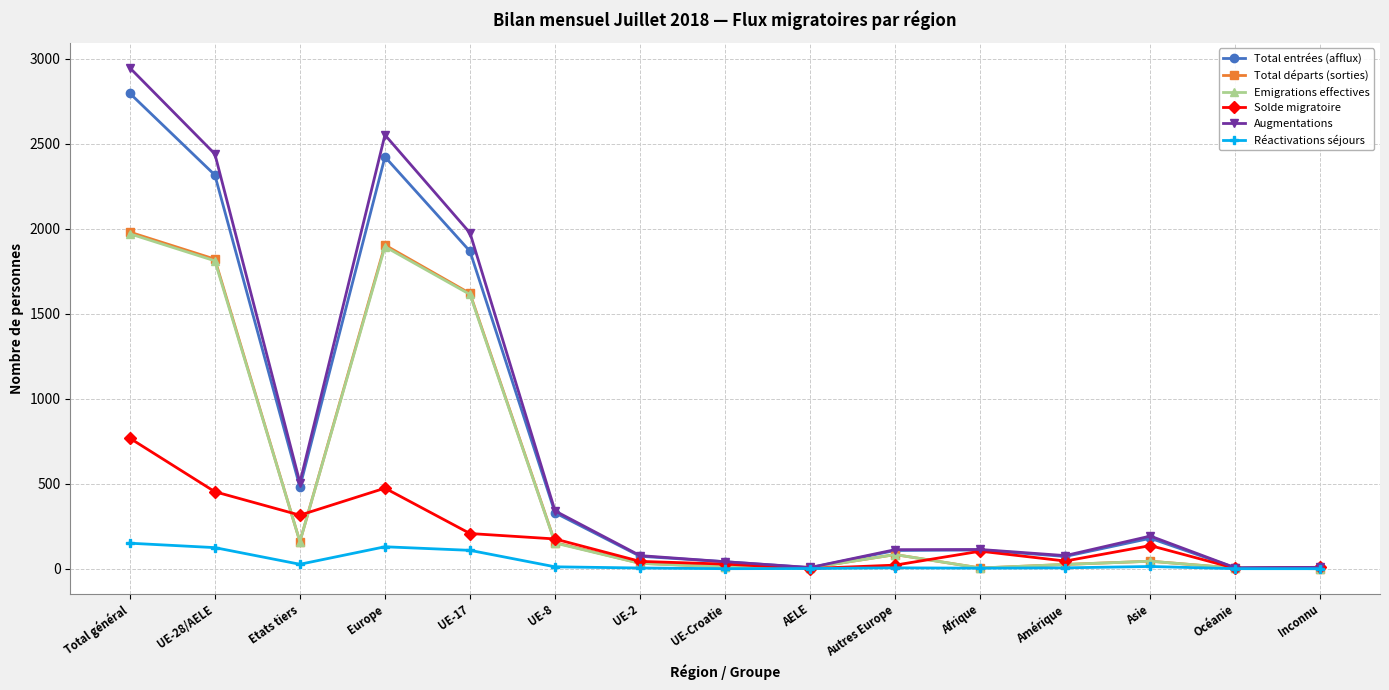

The Total départs (sorties) series shows 1905 at Europe. True or false?

True